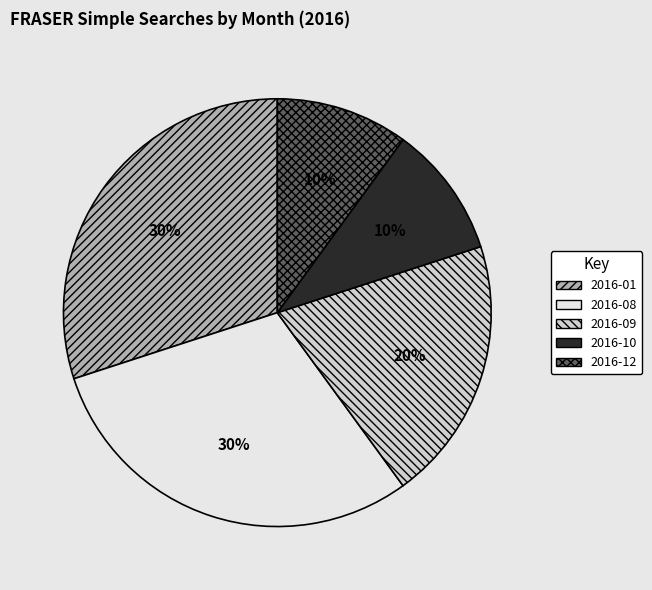

Is there any slice that represents more than half of the pie?

No